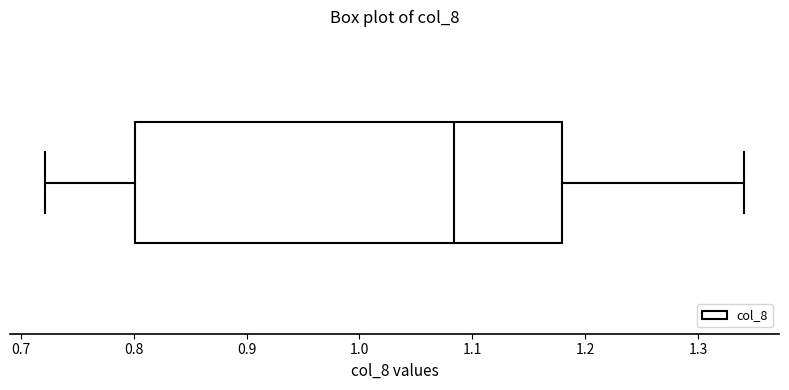

Where is the right edge of the box on the x-axis? The values are not printed on the chart, so give them approximately, as read against the axis.

1.18